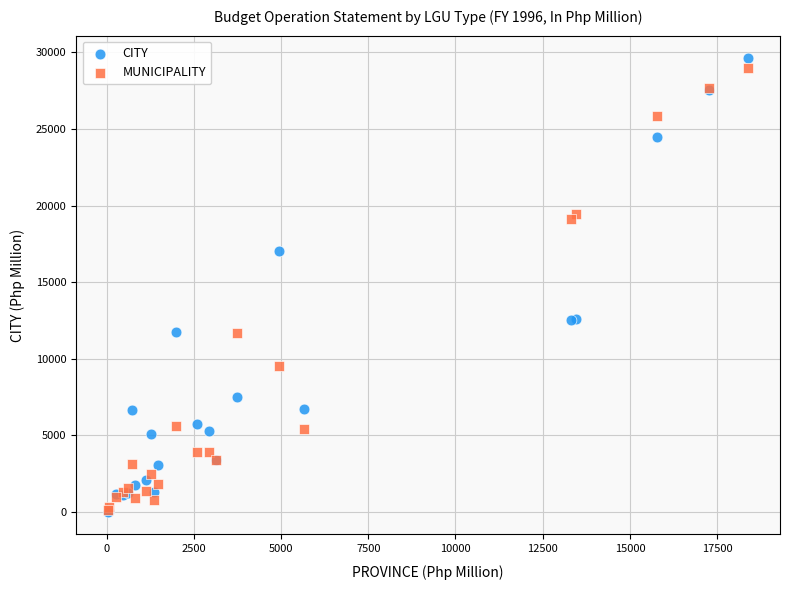

Which series contains the highest Y value?

CITY